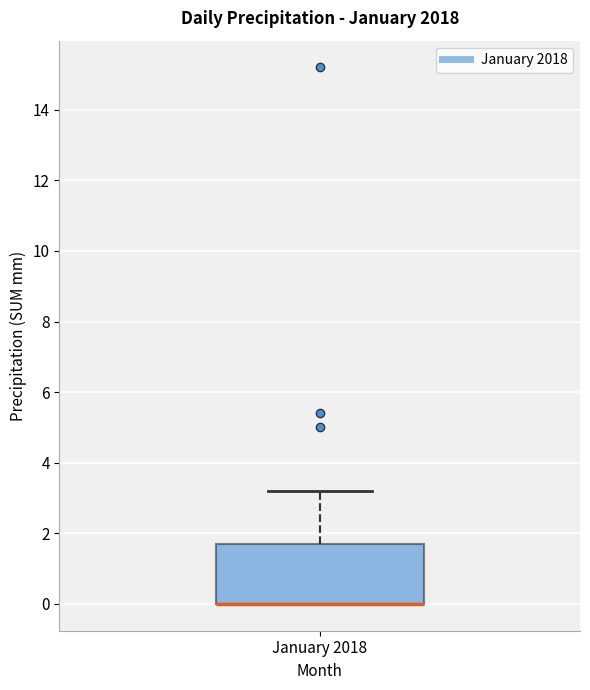

Transcribe this box plot: give where the median line is, the range the box spans, and where the two whiskers end, as read against the y-axis. The values are not printed on the chart, so give them approximately, as read against the axis.

median 0.0 (drawn on the box's lower edge), box 0.0 to 1.8, whiskers 0.0 to 3.2